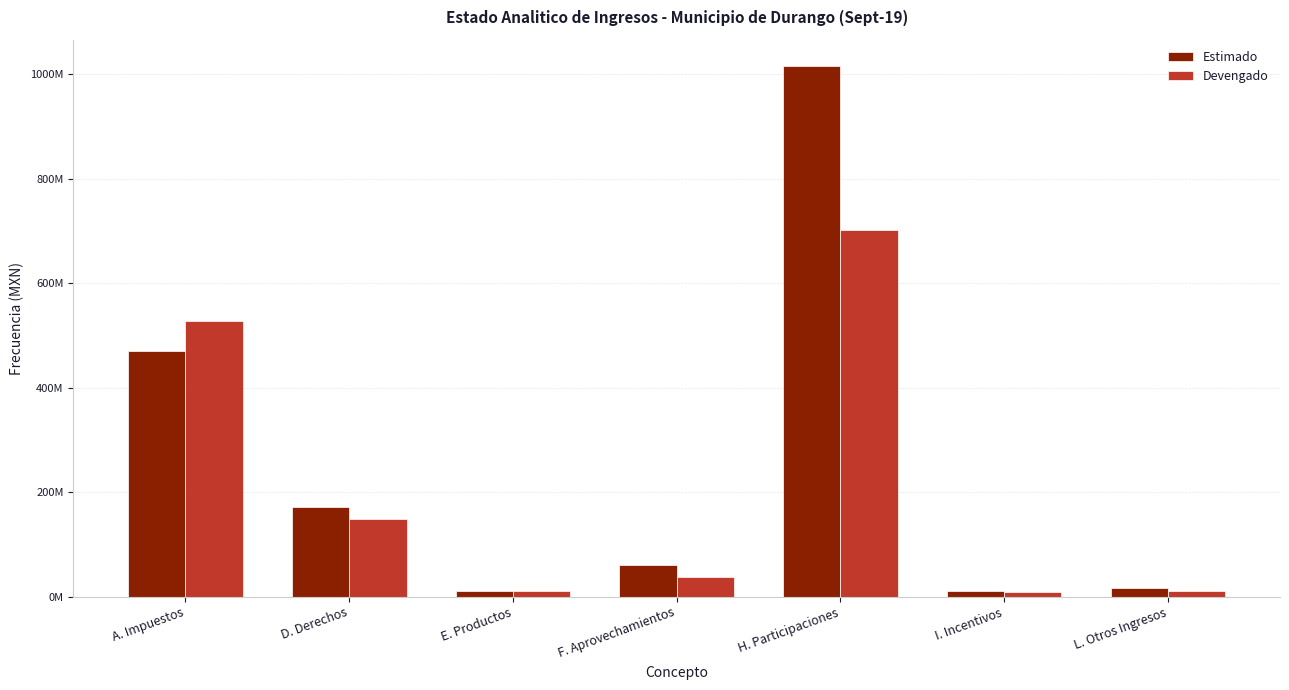

Reading right to left, transcribe all the data shown in this chart.

Estimado: 17066420.0	10475235.0	1015143512.0	59894650.0	11510675.0	171278777.5	470828929.9
Devengado: 10513056.0	8021159.0	702358265.6	38286981.4	10654067.2	148486268.3	528202054.2